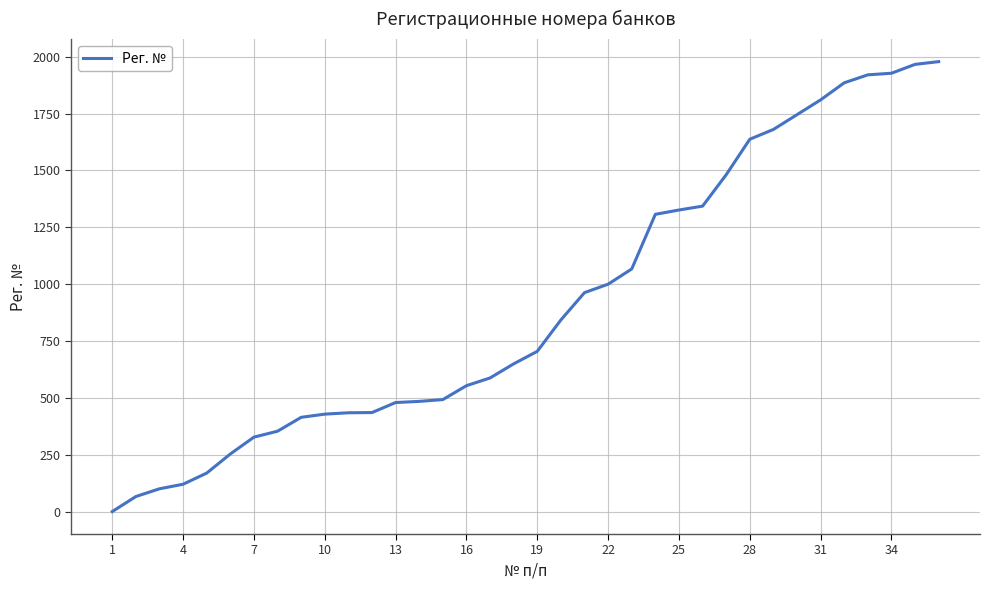

What is the maximum value shown in the chart?

1978